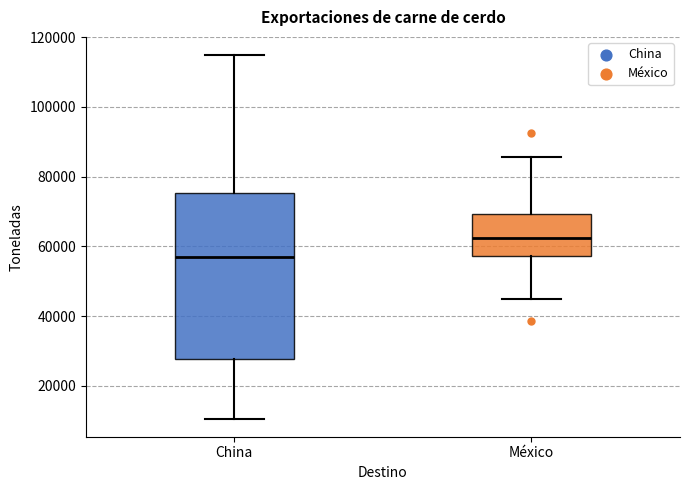

Reading left to right, transcribe this box plot: for each box, give where its median line is, the range the box spans, and where its two whiskers end, as read against the y-axis. The values are not printed on the chart, so give them approximately, as read against the axis.

China: median 58000, box 28000 to 76000, whiskers 10000 to 114000
México: median 62000, box 58000 to 70000, whiskers 44000 to 86000